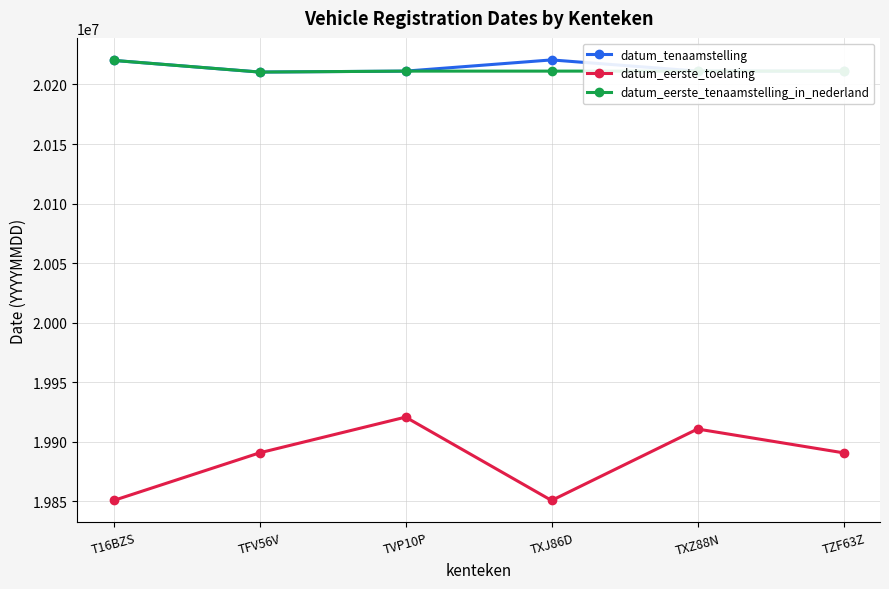

At how many categories does at least one series exceed 20190932?

6